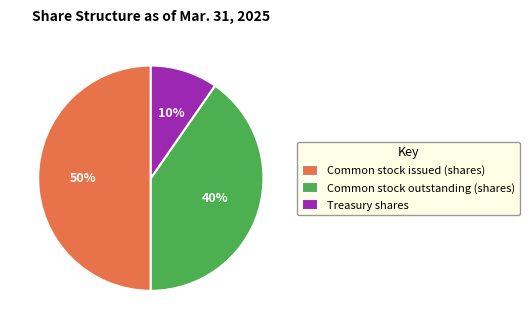

How many slices are in this pie chart?

3